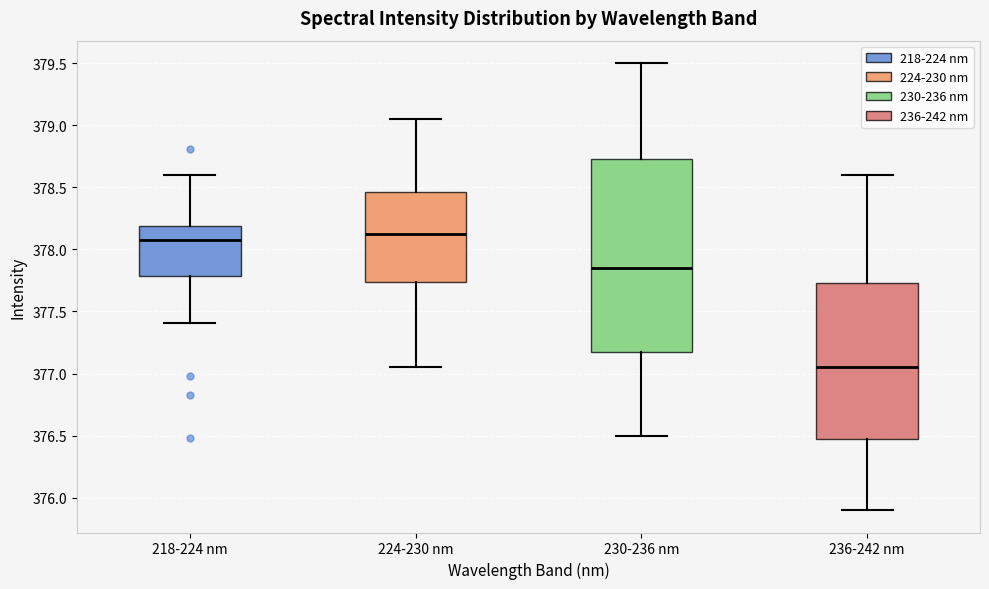

Comparing the boxes themselves (not the whiskers), which one is the tallest?

230-236 nm